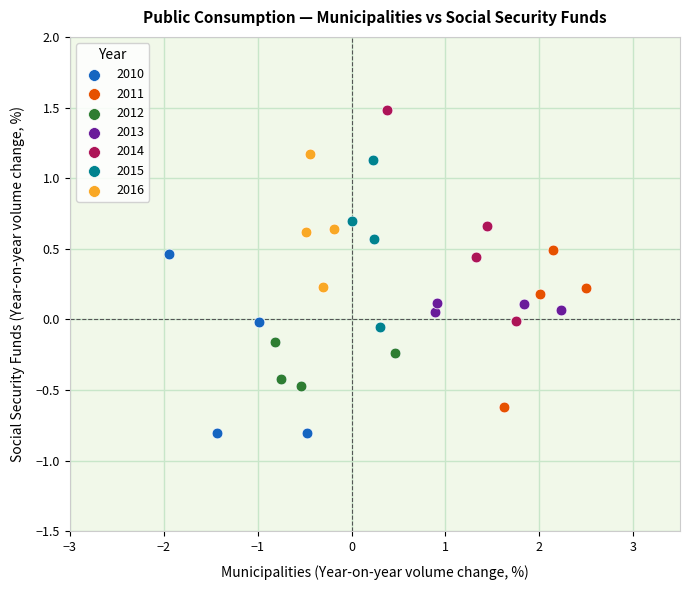

Which series reaches the minimum Y coordinate?

2010